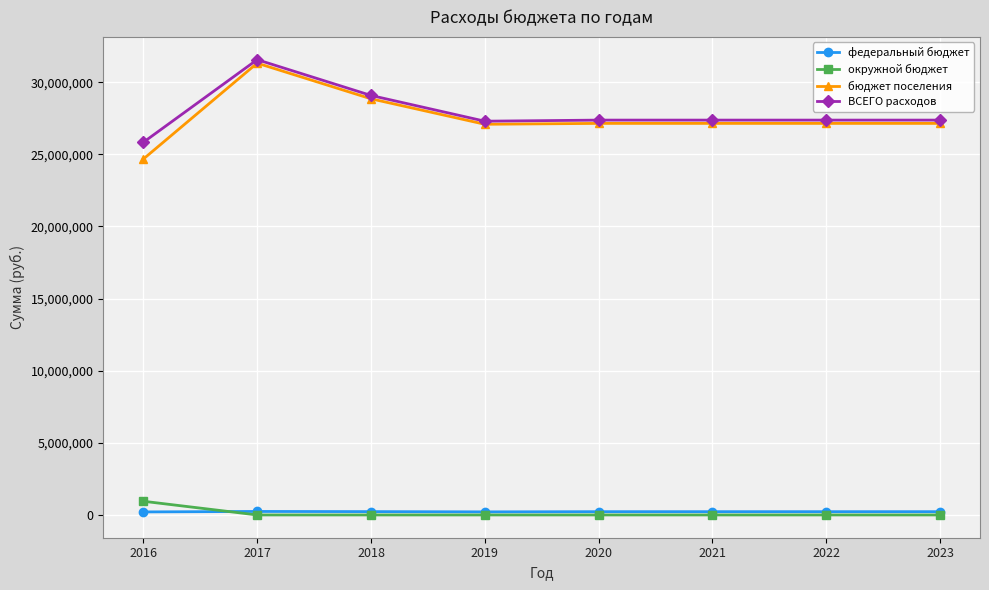

What is the value of the бюджет поселения point at the 1st from the left?

24672287.2